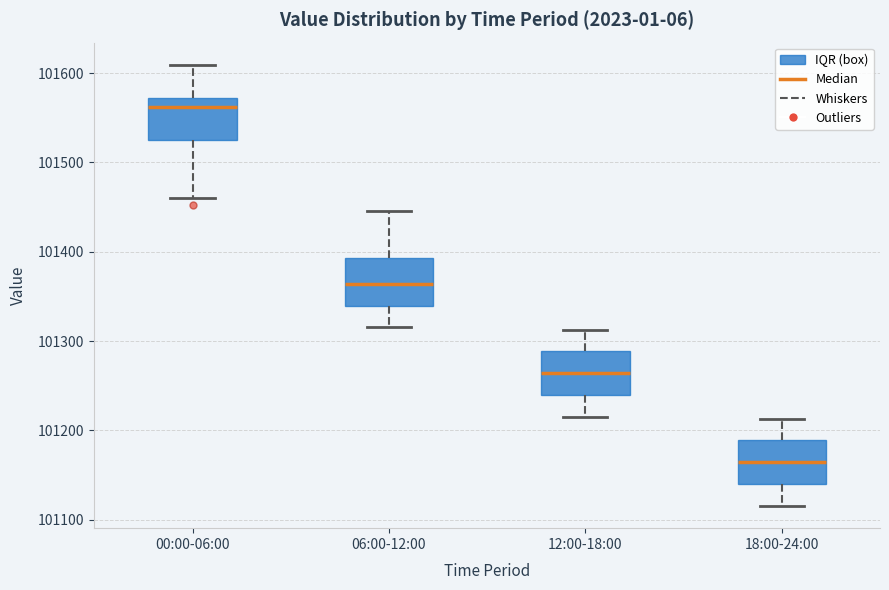

Where is the lower edge of the box for 18:00-24:00 on the y-axis? The values are not printed on the chart, so give them approximately, as read against the axis.

101140